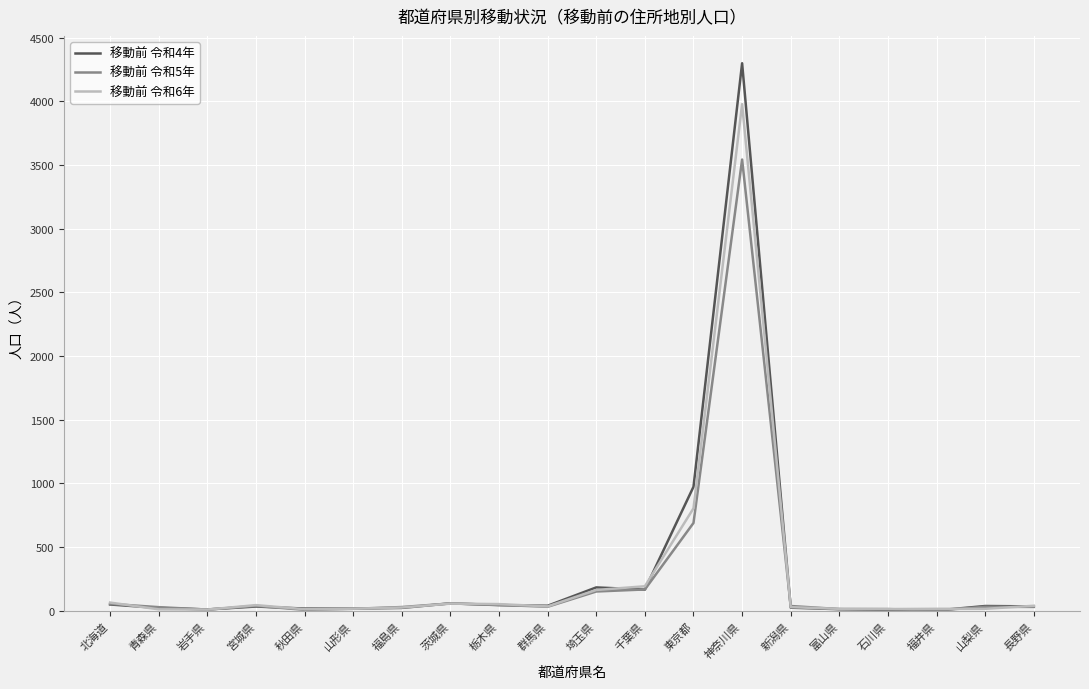

What is the lowest value of the 移動前 令和4年 series?

3